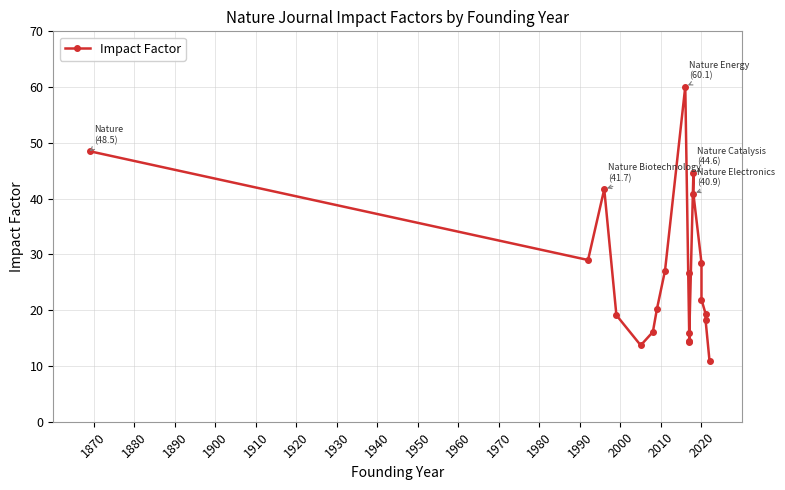

Count the number of data series in this chart.

1